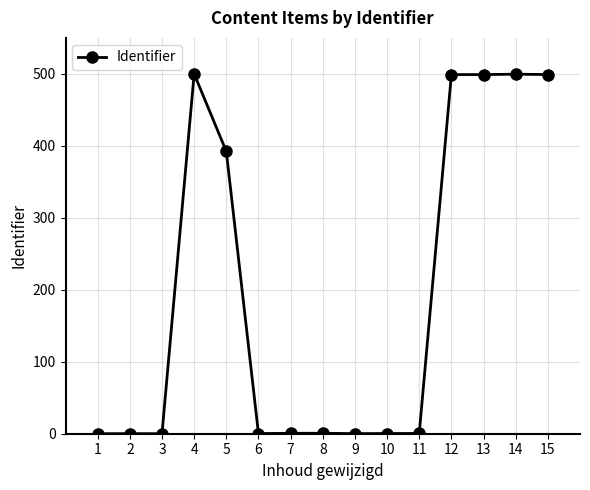

True or false: there are more than 1 points higher than both neighbors.

True